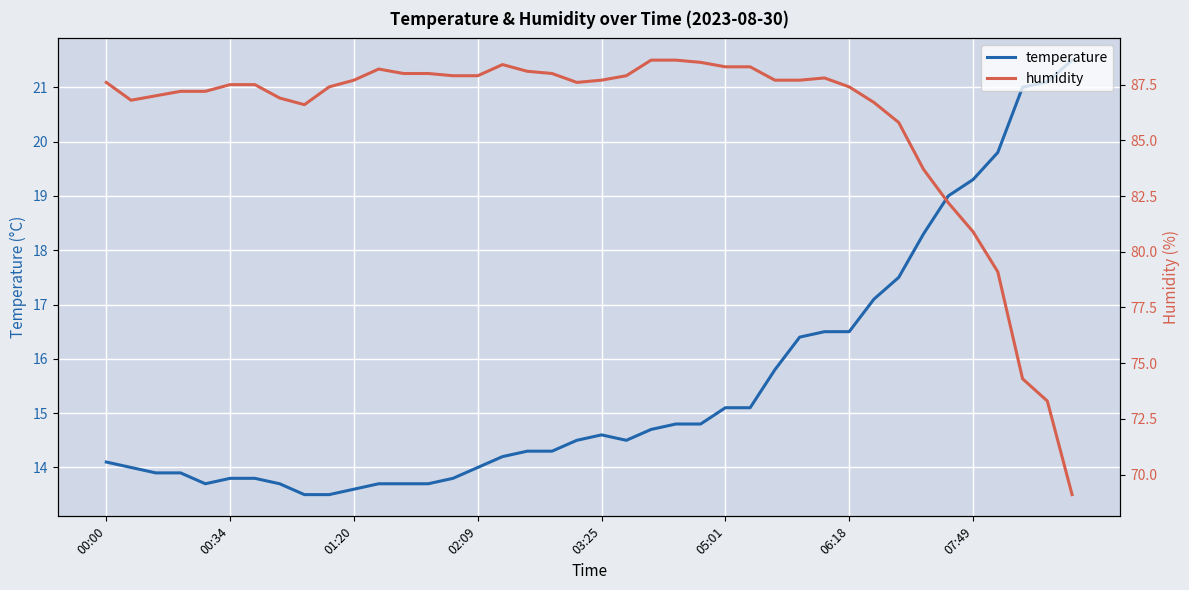

What is the total value across all series at 26?

103.4